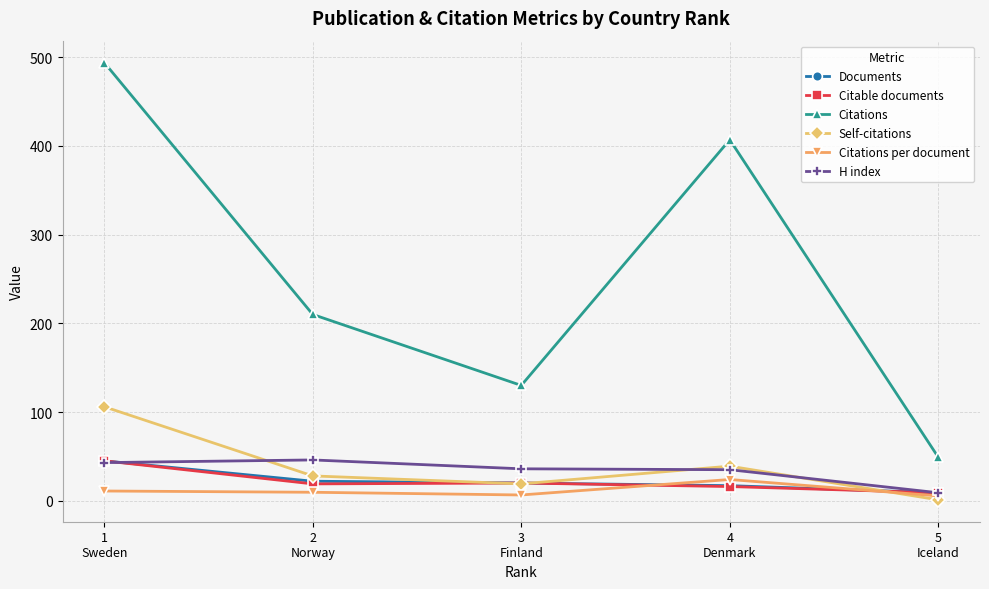

True or false: Self-citations has more than 2 points higher than both neighbors.

False